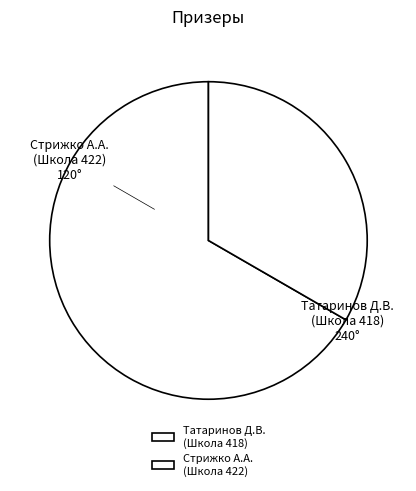

Approximately how many times larger is the value at Стрижко А.А. compared to Татаринов Д.В.?

0.5